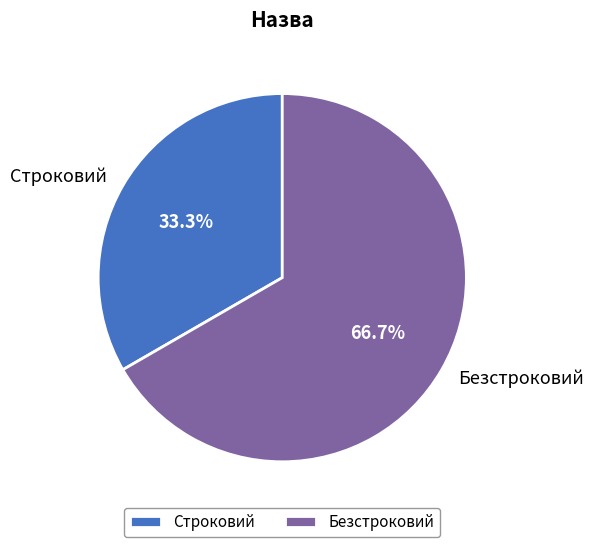

What percentage is the Безстроковий slice, to the nearest percent?

67%